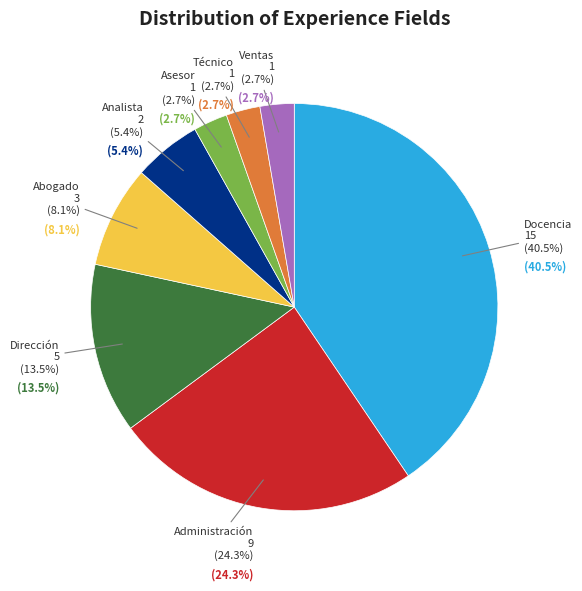

Rank the categories by value from lowest to highest.

Asesor, Técnico, Ventas, Analista, Abogado, Dirección, Administración, Docencia